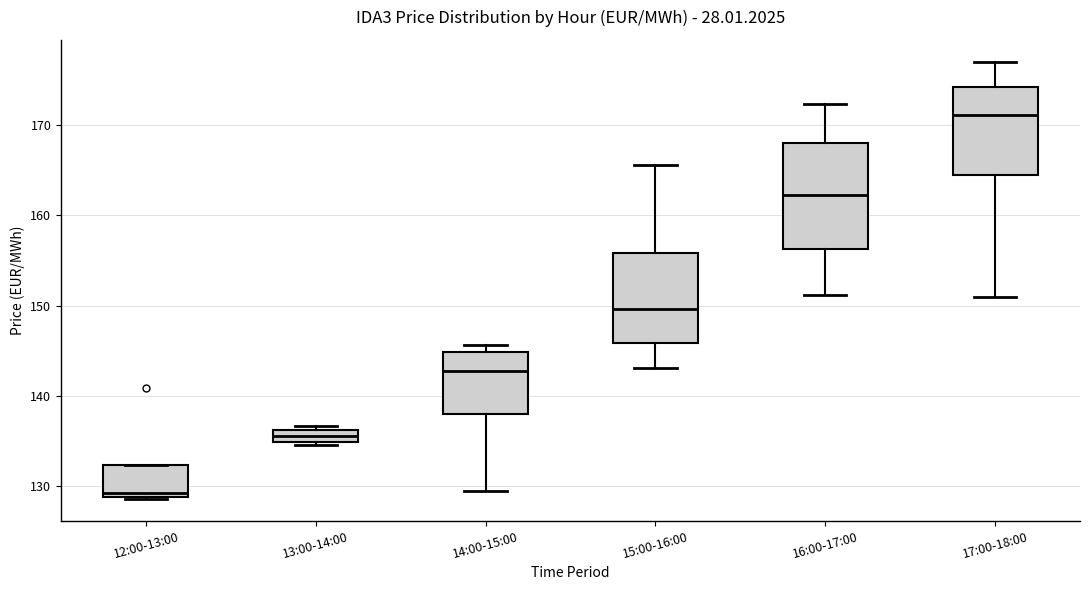

Which box's median line is the highest?

17:00-18:00